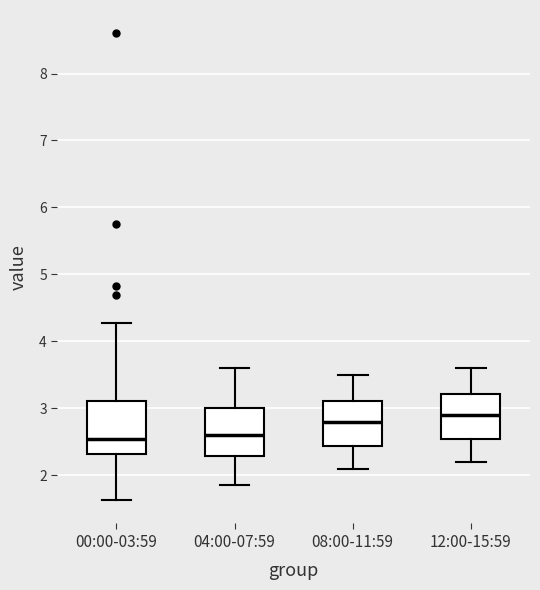

Reading left to right, read every box against the y-axis: the position of its median line, the range the box covers, and the ends of its whiskers. The values are not printed on the chart, so give them approximately, as read against the axis.

00:00-03:59: median 2.6, box 2.3 to 3.1, whiskers 1.6 to 4.3
04:00-07:59: median 2.6, box 2.3 to 3.0, whiskers 1.9 to 3.6
08:00-11:59: median 2.8, box 2.4 to 3.1, whiskers 2.1 to 3.5
12:00-15:59: median 2.9, box 2.5 to 3.2, whiskers 2.2 to 3.6